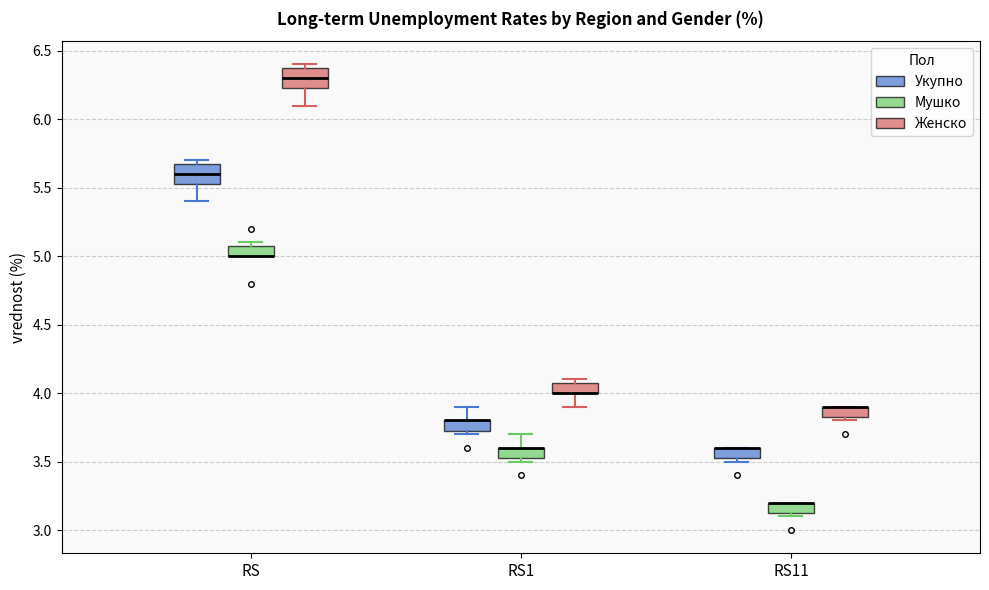

Where is the upper edge of the box for RS (Мушко) on the y-axis? The values are not printed on the chart, so give them approximately, as read against the axis.

5.10